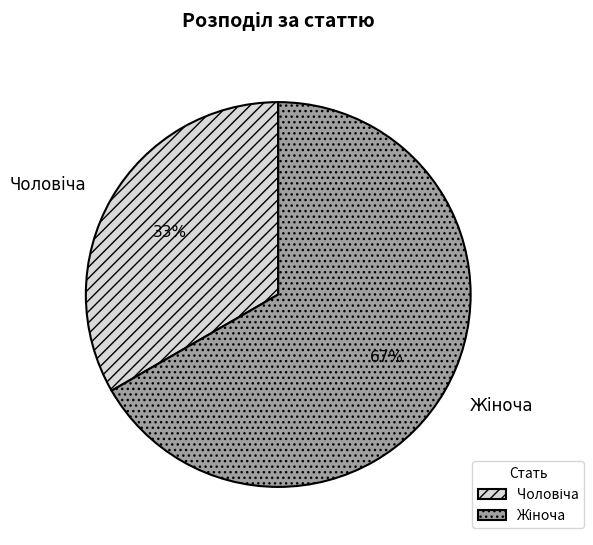

Is there a majority slice in this chart?

Yes